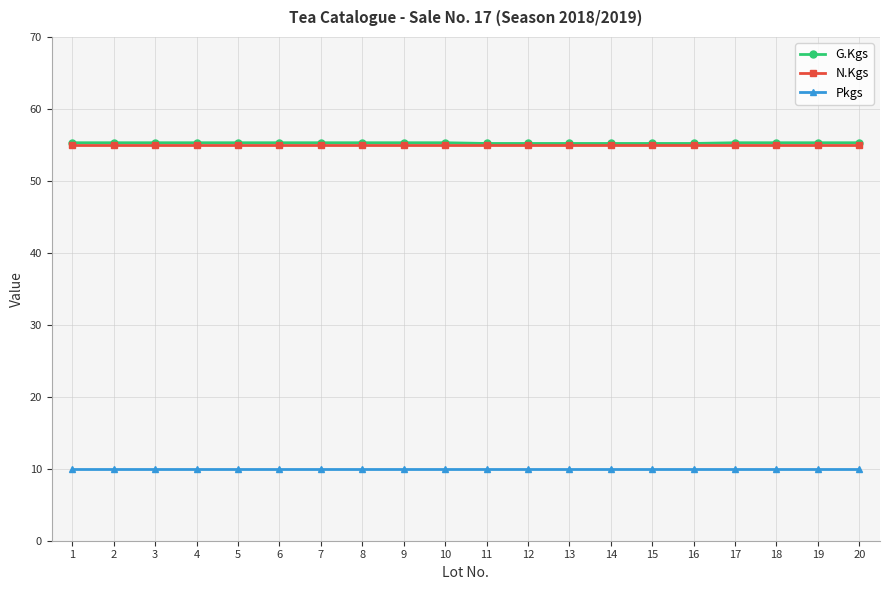

What is the value of the G.Kgs point at the 13th from the left?

55.2